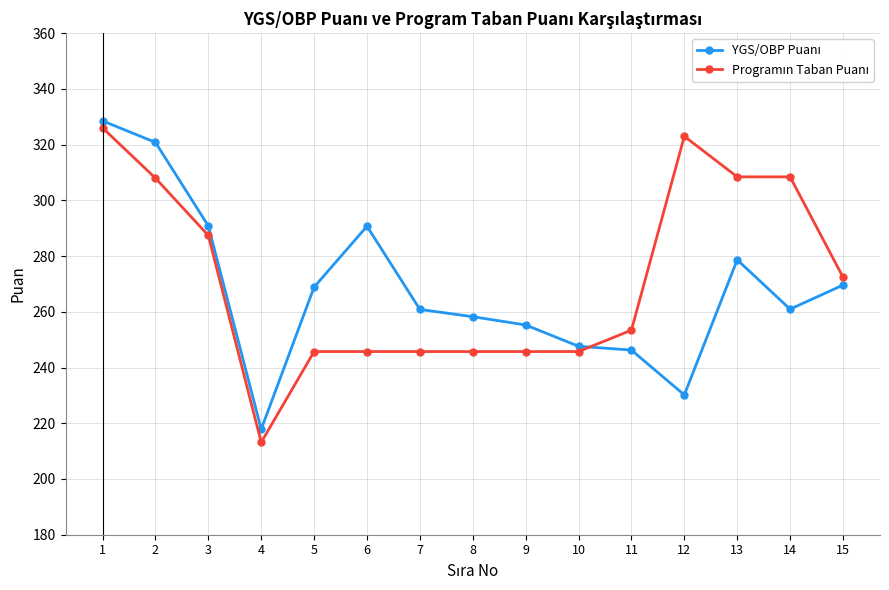

What is the greatest value displayed?

328.5